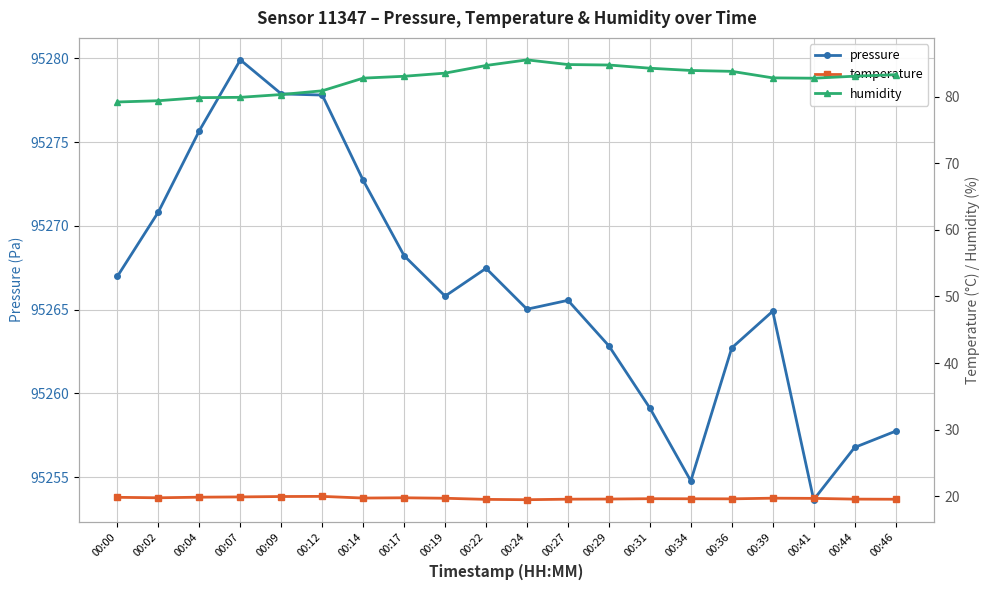

Between 00:29 and 00:27, which is larger?

00:27